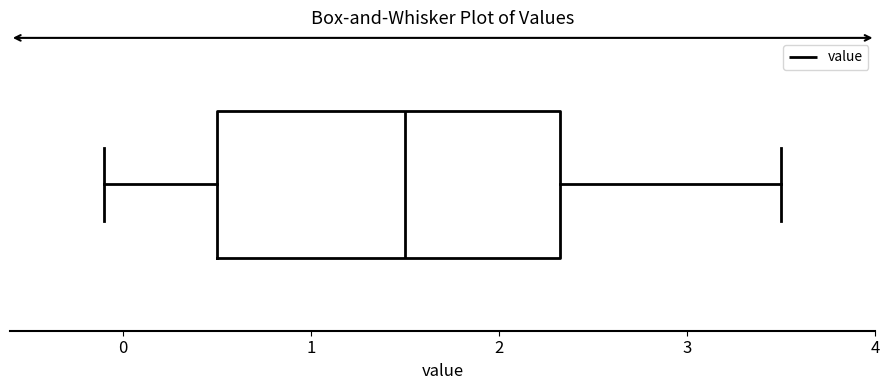

Read this box plot against the x-axis: the position of the median line, the range covered by the box, and the ends of both whiskers. The values are not printed on the chart, so give them approximately, as read against the axis.

median 1.5, box 0.5 to 2.3, whiskers -0.1 to 3.5